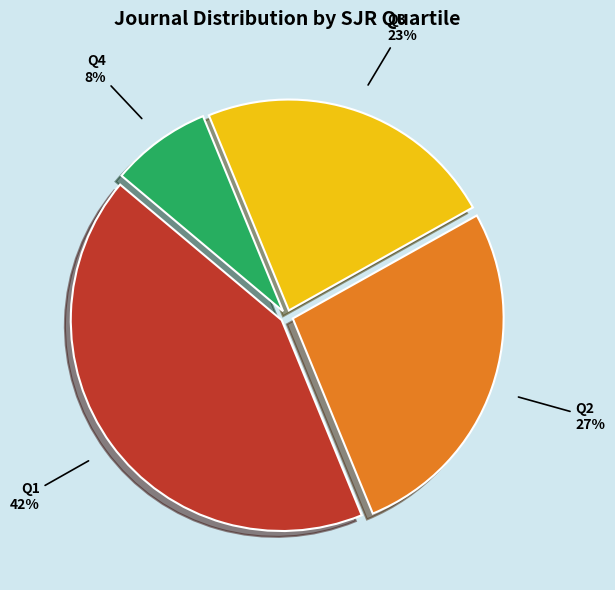

To the nearest percent, what is the average slice percentage?

25%